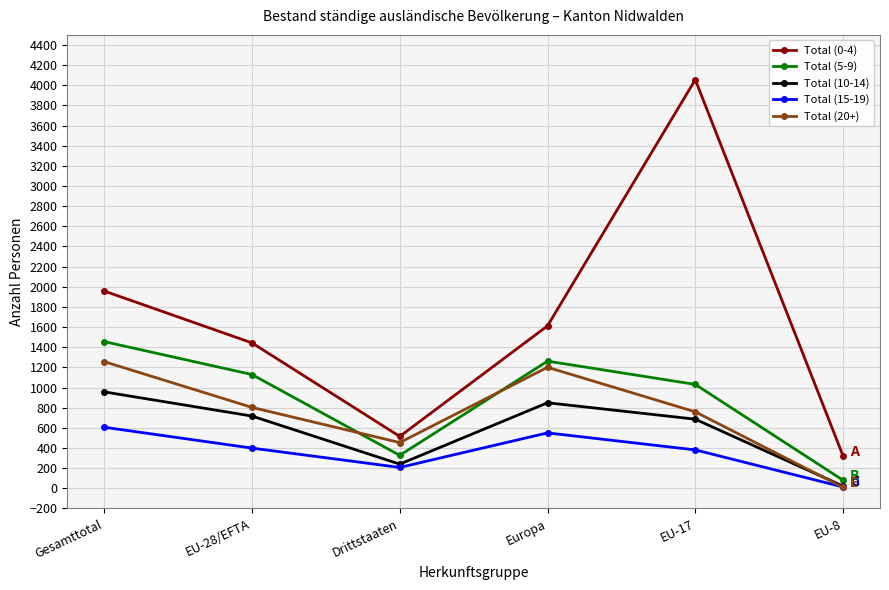

Count the number of data series in this chart.

5